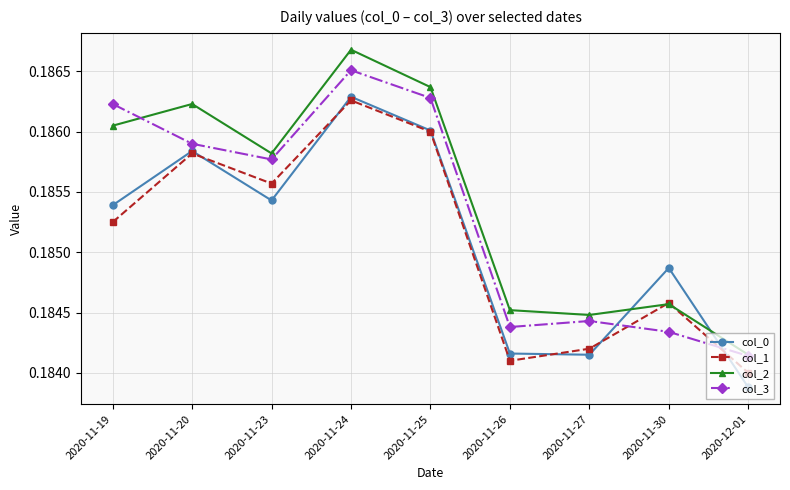

Which series has the largest range (max minus min)?

col_2